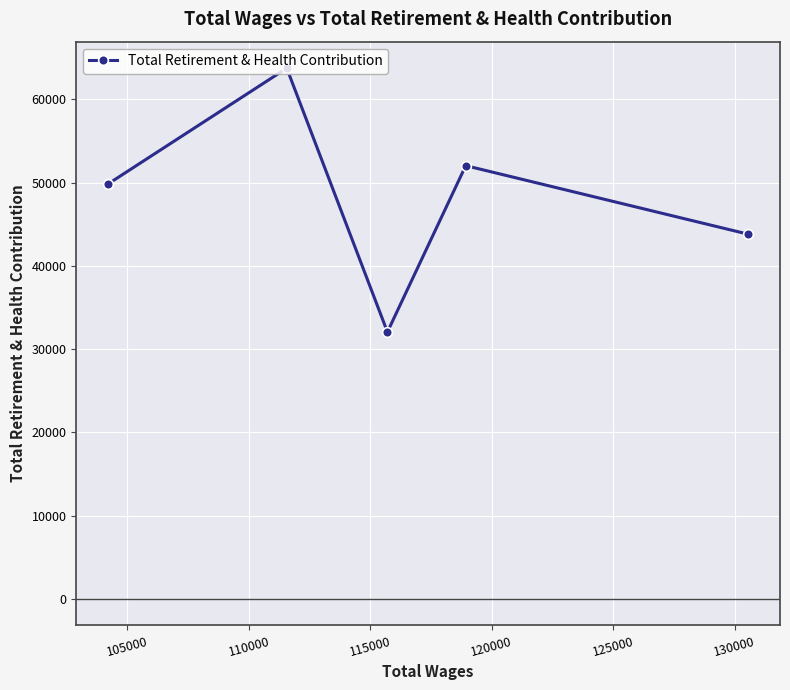

How many interior local peaks (higher than both neighbors) does the data have?

2